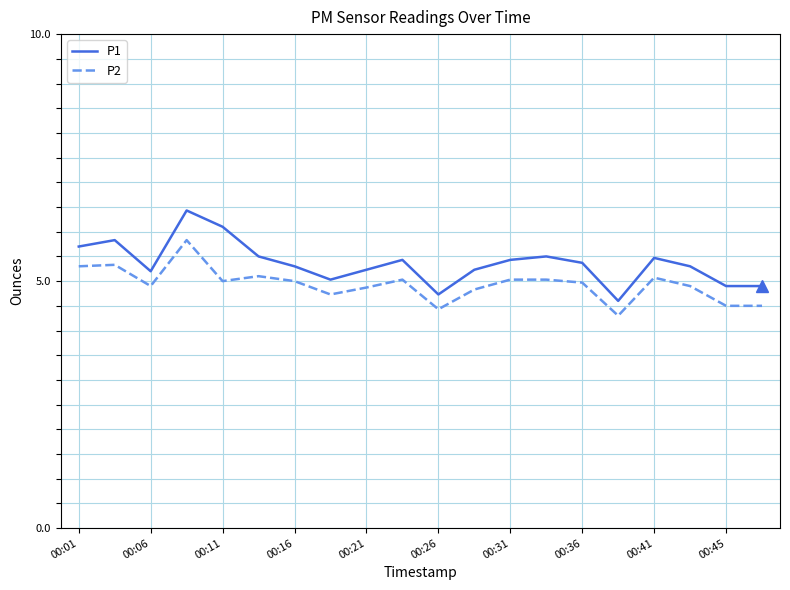

What is the highest value of the P1 series?

6.4